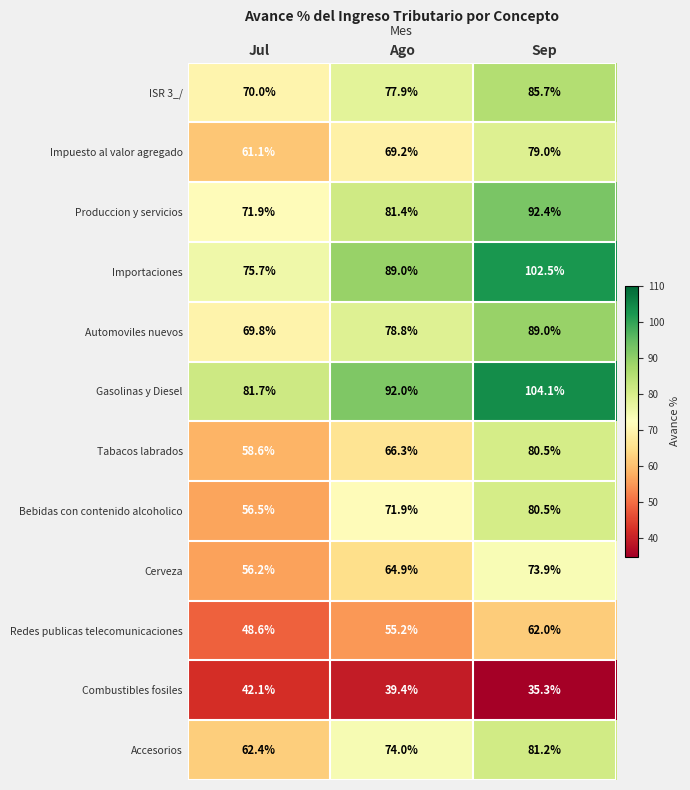

What is the minimum value for Tabacos labrados?

58.6